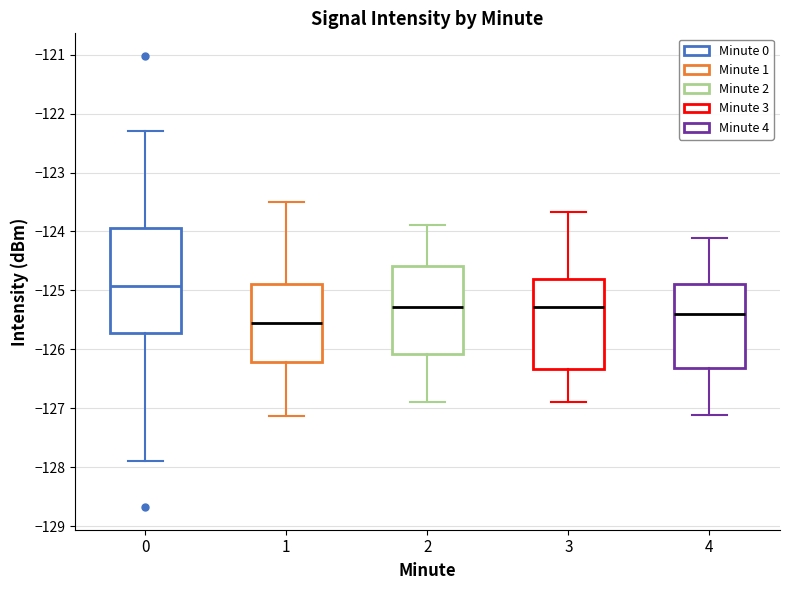

Which box's median line is the lowest?

1